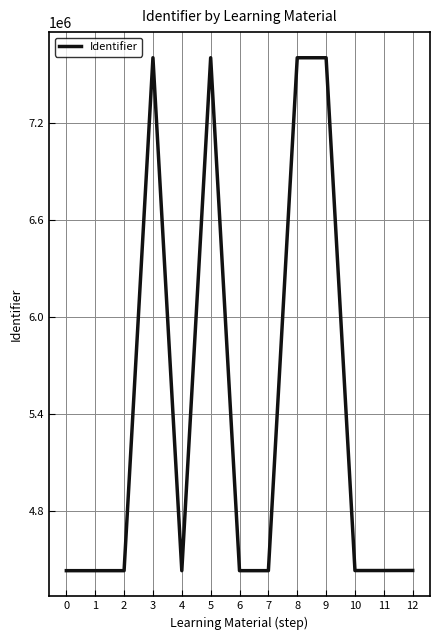

Count the number of categories in the chart.

13